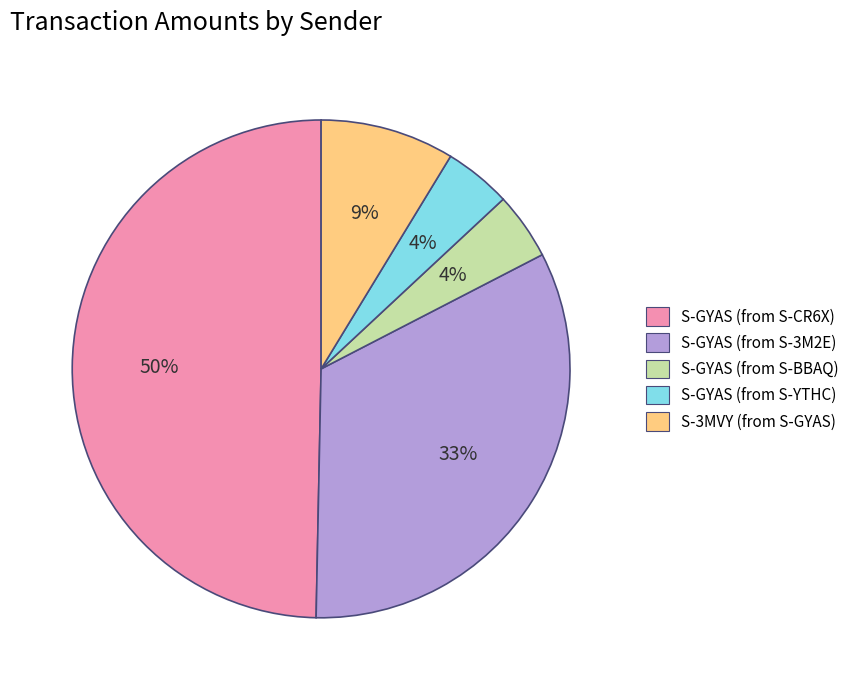

Which category has the biggest portion of the pie?

S-GYAS (from S-CR6X)